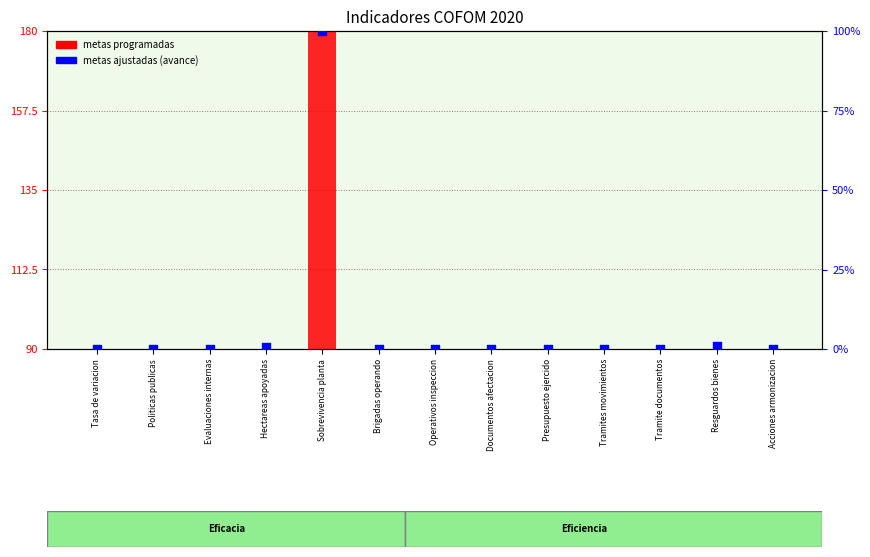

Which series has the largest Y range (max minus min)?

metas programadas